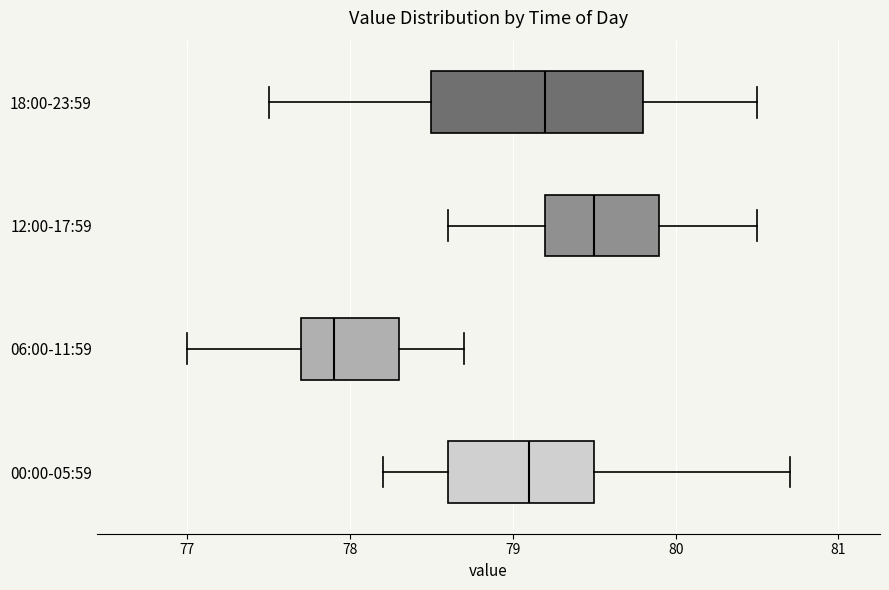

Comparing the boxes themselves (not the whiskers), which one is the widest?

18:00-23:59